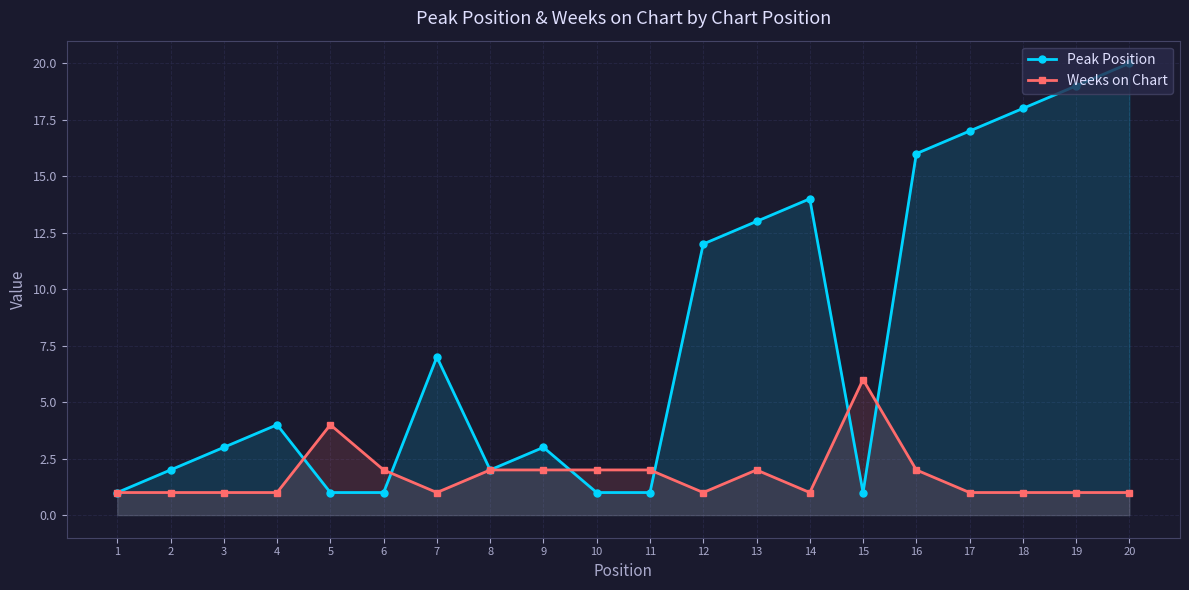

At which category is the sum across all series the highest?

20